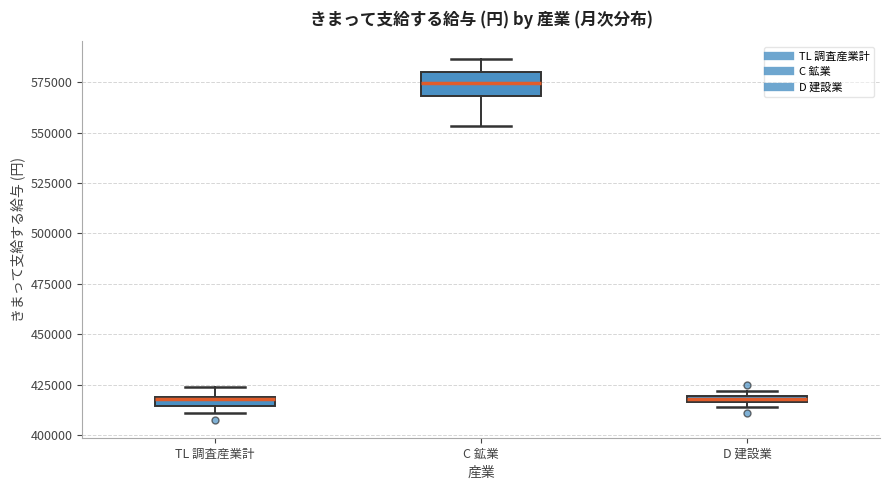

Where is the upper edge of the box for D 建設業 on the y-axis? The values are not printed on the chart, so give them approximately, as read against the axis.

420000